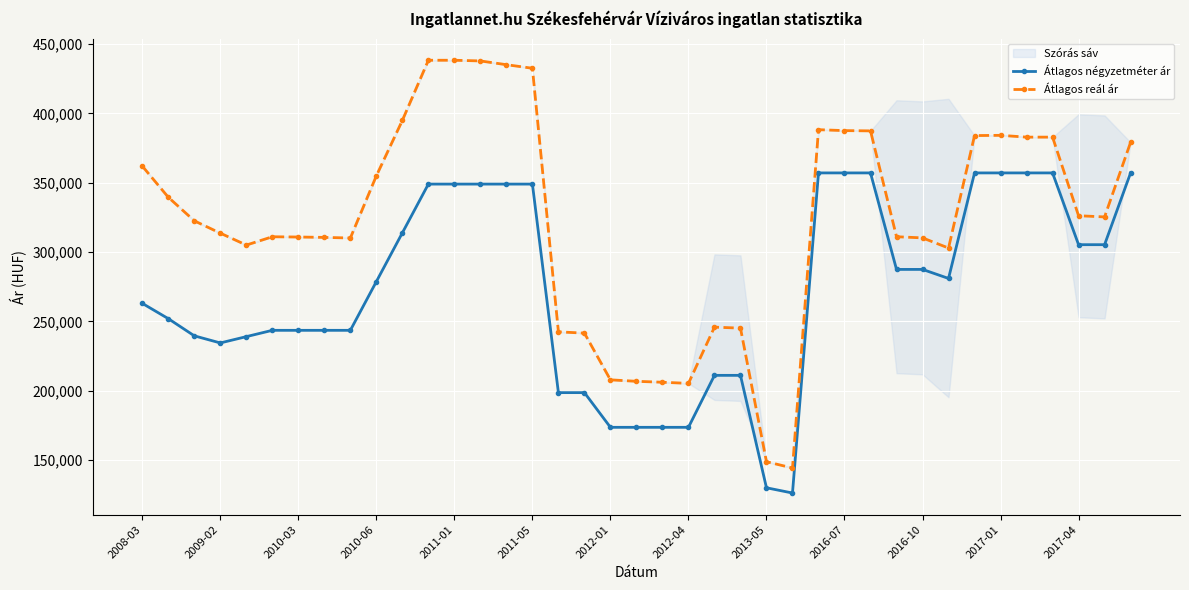

Rank the series at 35 from highest to lowest value.

Átlagos reál ár, Átlagos négyzetméter ár